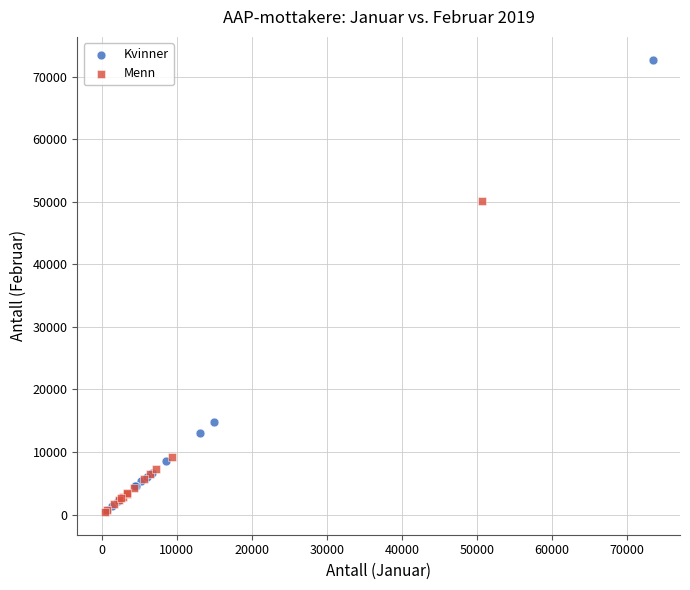

Which series has the widest spread of Y values?

Kvinner